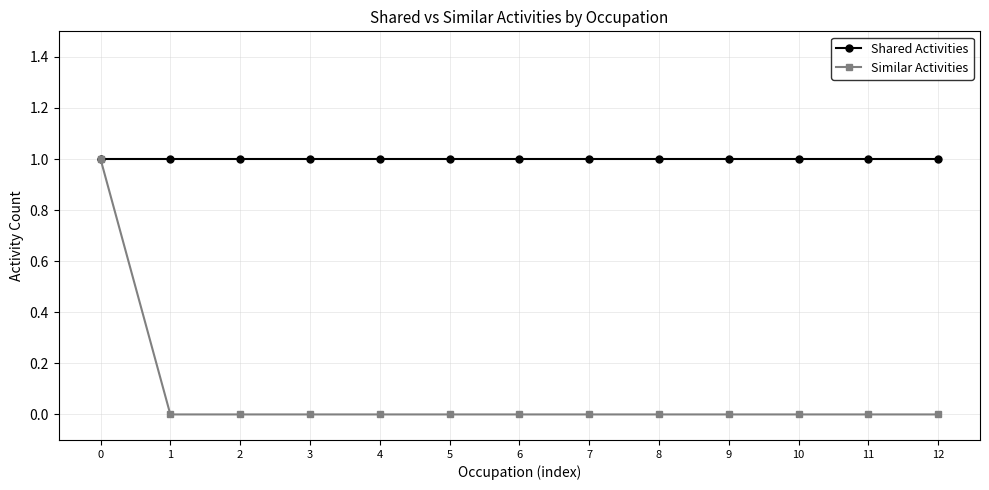

How many lines are shown in the chart?

2